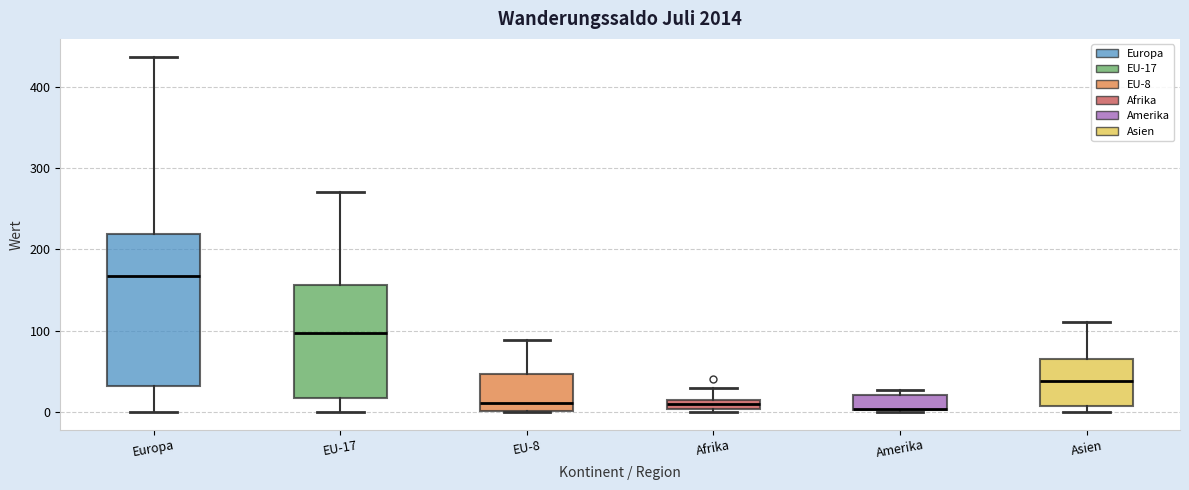

Which box is the tallest, from its lower edge to its upper edge?

Europa